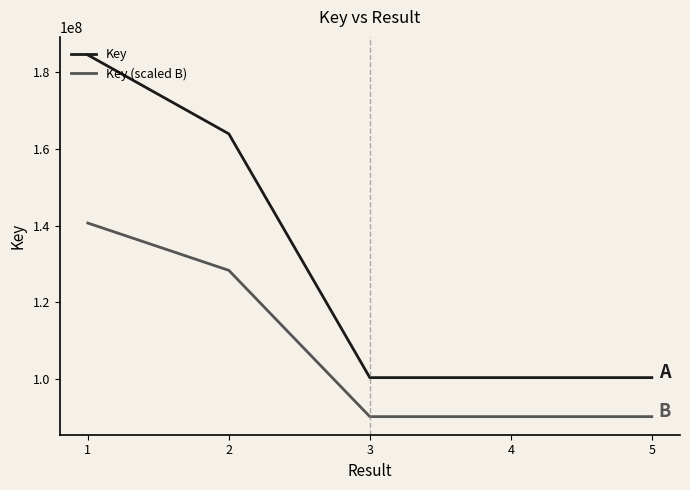

Which label corresponds to the largest value in the chart?

1